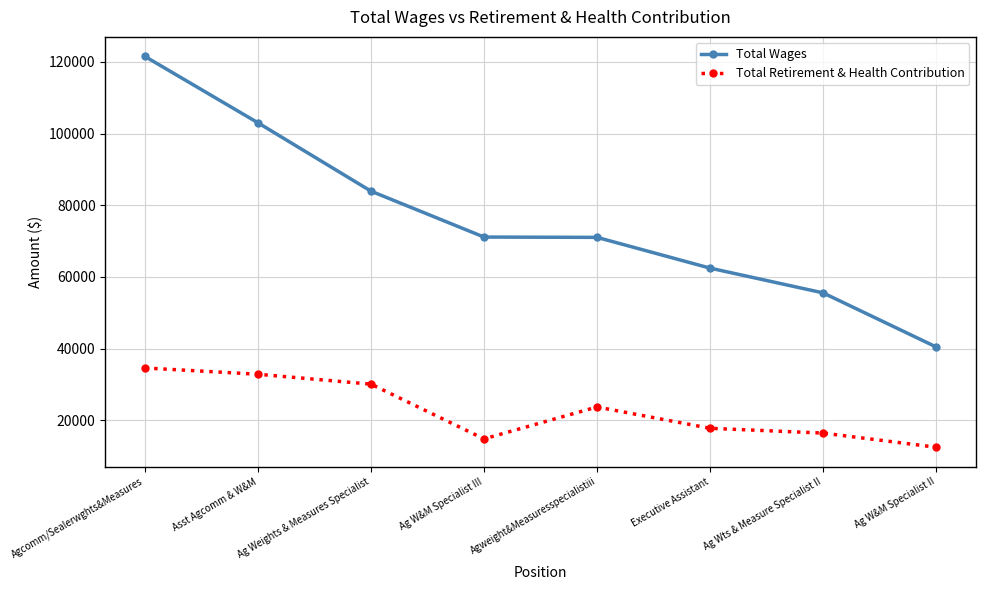

What is the average value of the Total Wages series?

76155